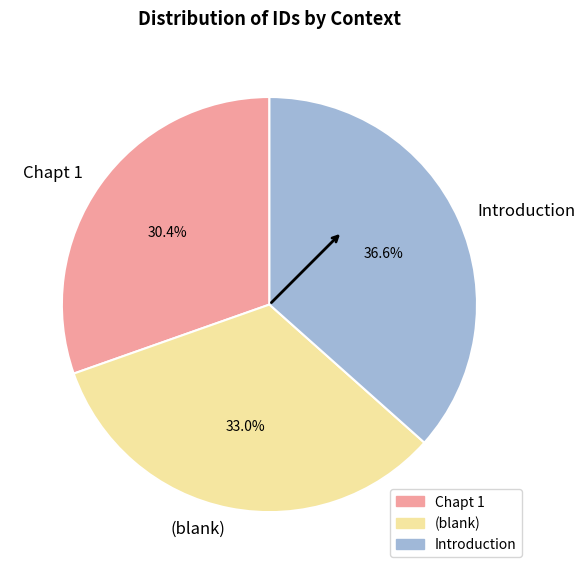

Between Chapt 1 and (blank), which is larger?

(blank)